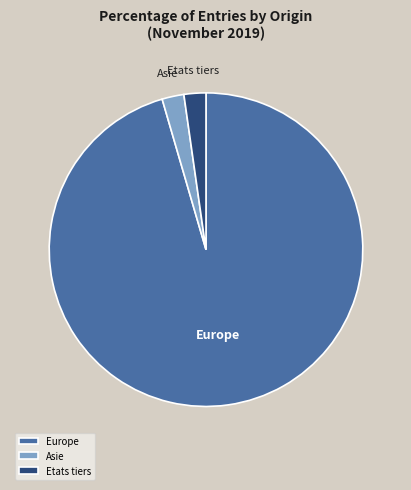

What is the largest slice in the pie chart?

Europe